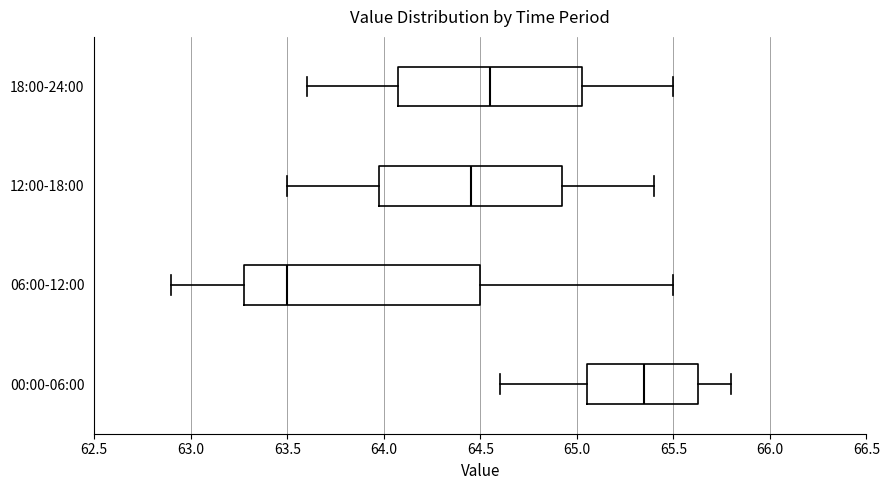

Reading bottom to top, transcribe this box plot: for each box, give where its median line is, the range the box spans, and where its two whiskers end, as read against the x-axis. The values are not printed on the chart, so give them approximately, as read against the axis.

00:00-06:00: median 65.35, box 65.05 to 65.65, whiskers 64.60 to 65.80
06:00-12:00: median 63.50, box 63.30 to 64.50, whiskers 62.90 to 65.50
12:00-18:00: median 64.45, box 64.00 to 64.95, whiskers 63.50 to 65.40
18:00-24:00: median 64.55, box 64.10 to 65.05, whiskers 63.60 to 65.50